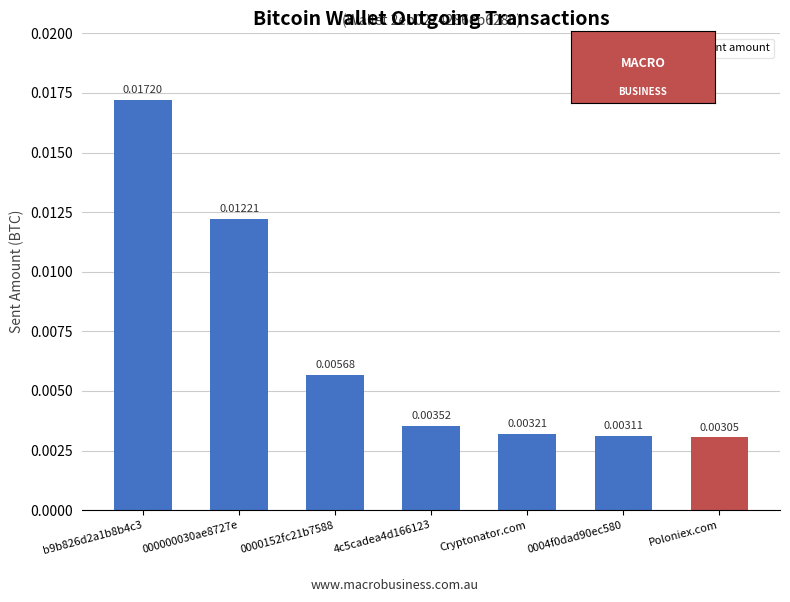

What position from the right is 0000152fc21b7588?

5